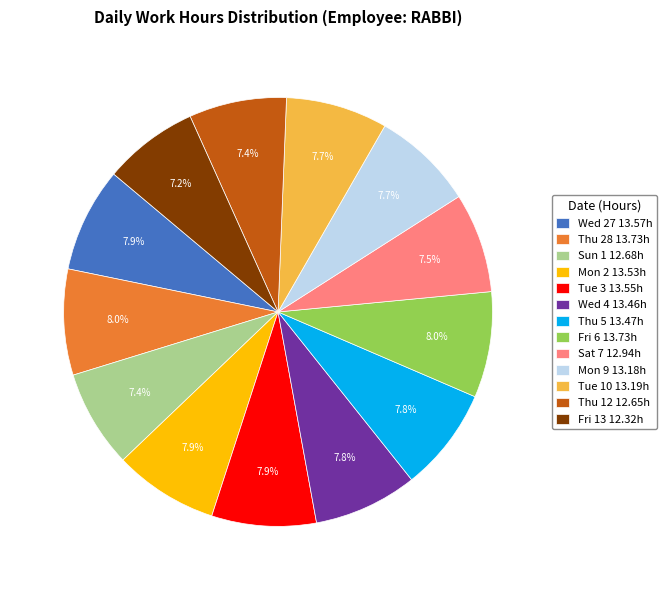

To the nearest percent, what is the difference between the largest and smallest slice percentages?

1%